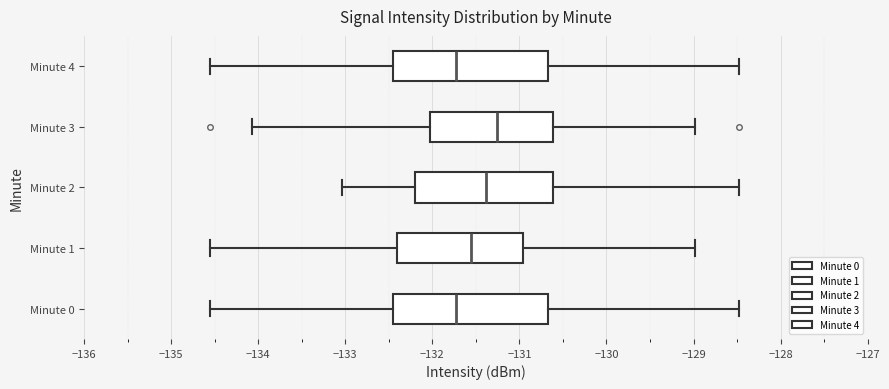

Which box's median line is the furthest to the right?

Minute 3